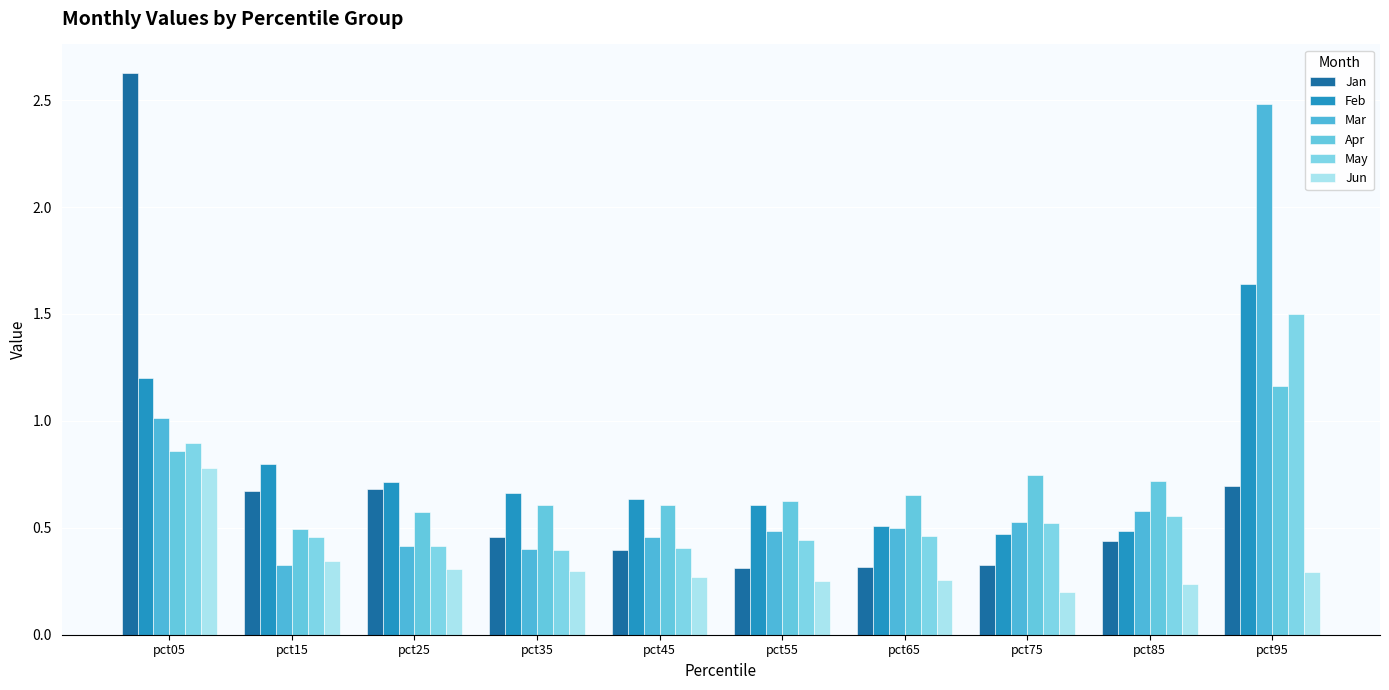

What is the total value across all series at pct05?

7.4